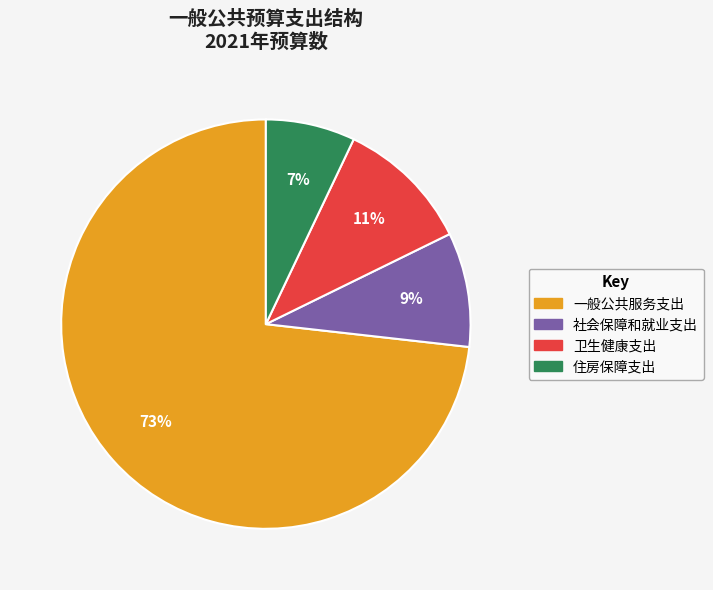

Rank the categories by value from lowest to highest.

住房保障支出, 社会保障和就业支出, 卫生健康支出, 一般公共服务支出